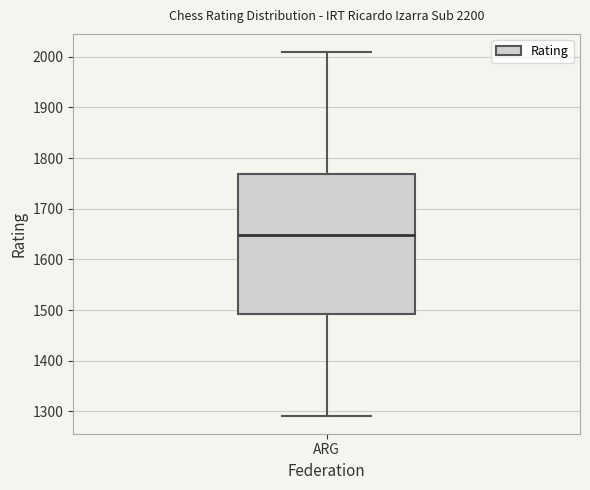

Transcribe this box plot: give where the median line is, the range the box spans, and where the two whiskers end, as read against the y-axis. The values are not printed on the chart, so give them approximately, as read against the axis.

median 1650, box 1490 to 1770, whiskers 1290 to 2010